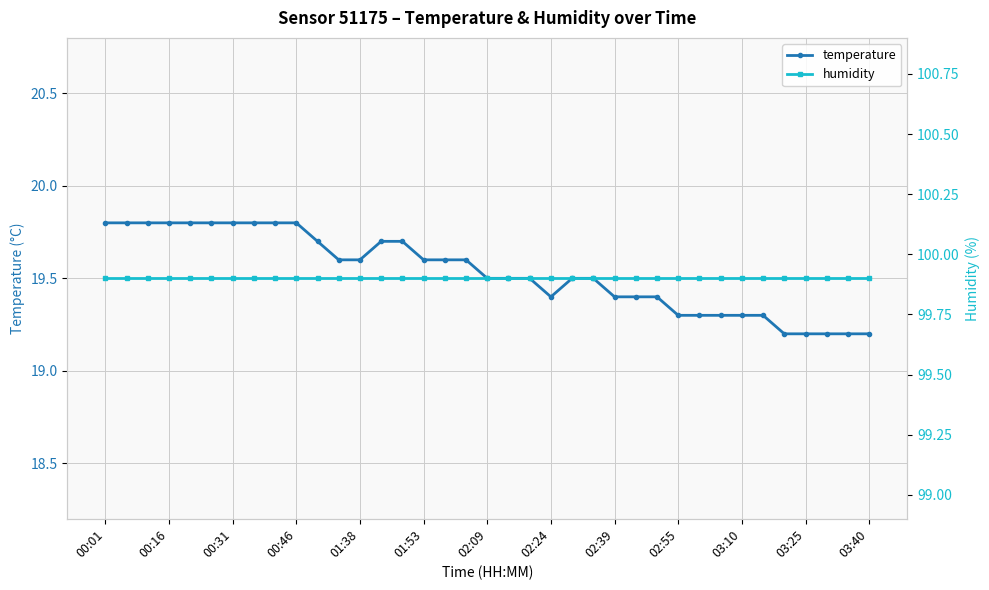

The value of temperature at 00:46 is 13.0. True or false?

False